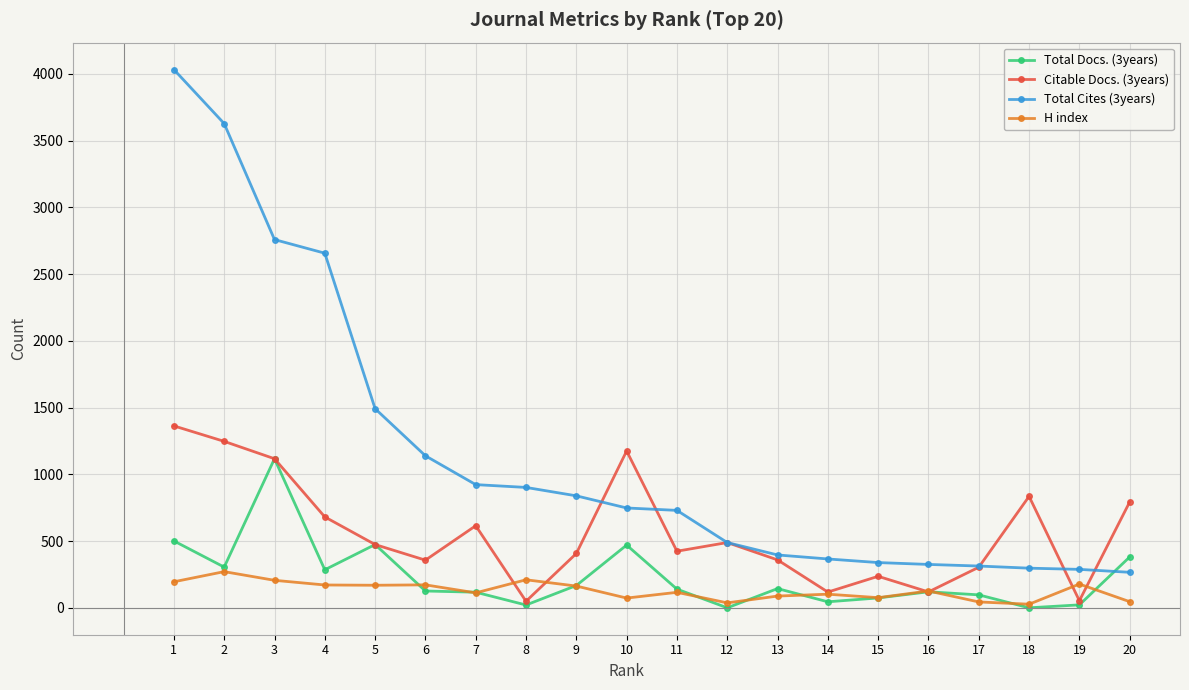

What is the value of the Total Docs. (3years) point at the 14th from the left?

45